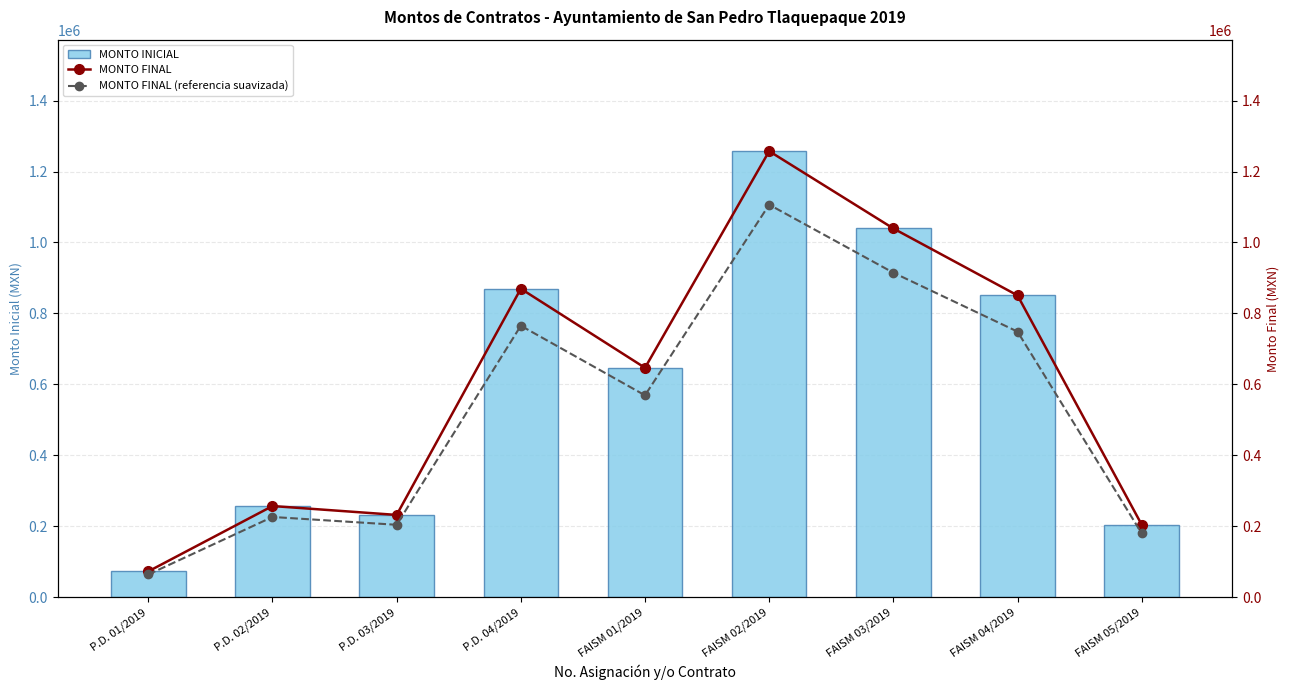

Rank the series by their maximum value, from highest to lowest.

MONTO INICIAL, MONTO FINAL, MONTO FINAL (referencia suavizada)